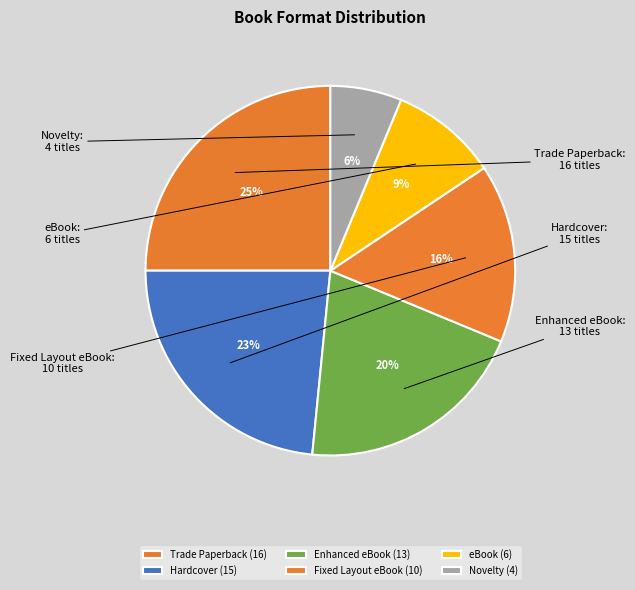

Rank the categories by value from highest to lowest.

Trade Paperback, Hardcover, Enhanced eBook, Fixed Layout eBook, eBook, Novelty